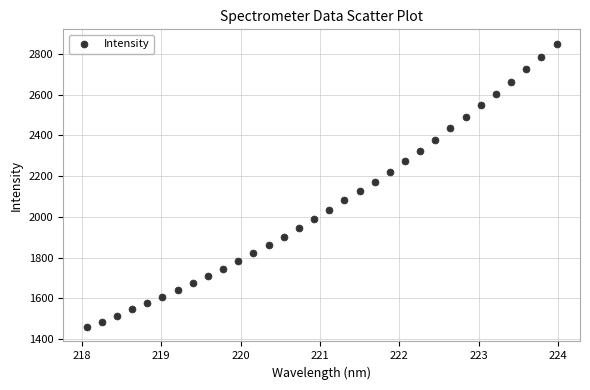

What is the range of X values (max minus min)?

5.9